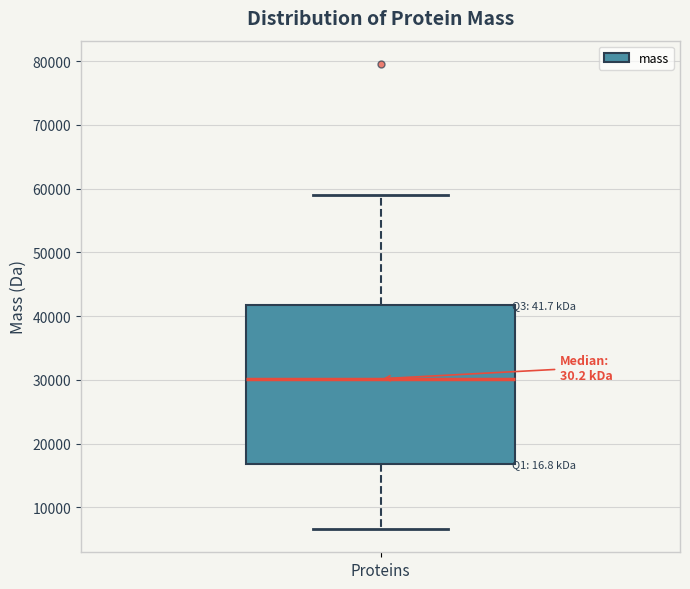

Where is the lower edge of the box for Proteins on the y-axis? The values are not printed on the chart, so give them approximately, as read against the axis.

17000